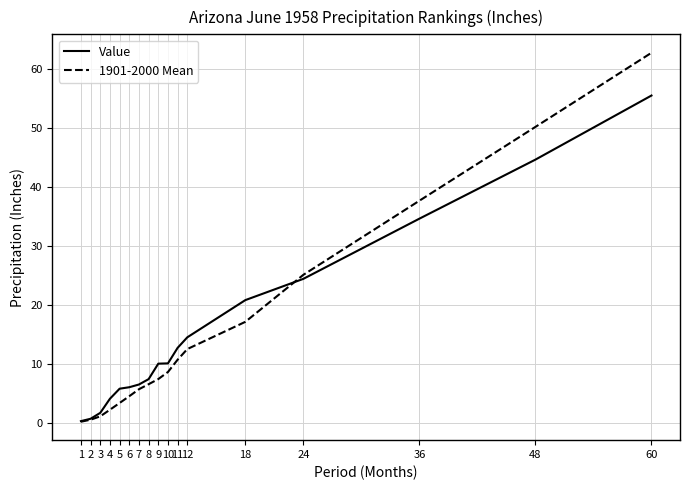

What is the maximum value for Value?

55.5